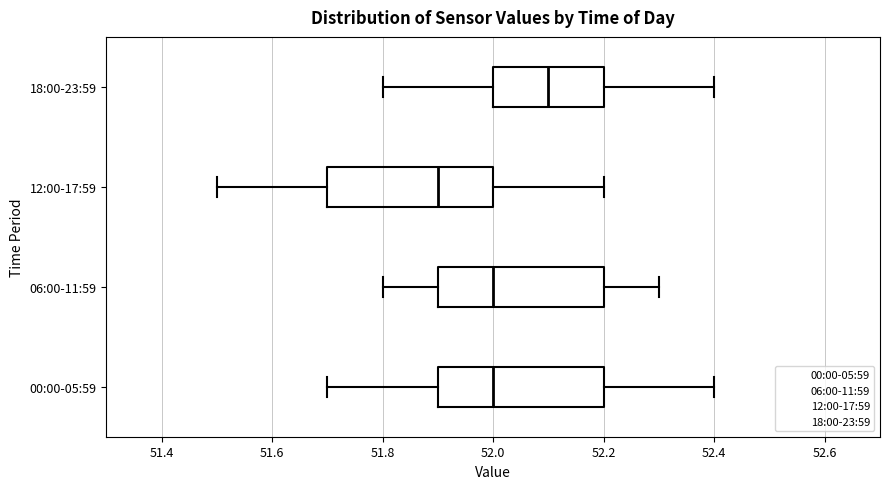

Reading bottom to top, transcribe this box plot: for each box, give where its median line is, the range the box spans, and where its two whiskers end, as read against the x-axis. The values are not printed on the chart, so give them approximately, as read against the axis.

00:00-05:59: median 52.0, box 51.9 to 52.2, whiskers 51.7 to 52.4
06:00-11:59: median 52.0, box 51.9 to 52.2, whiskers 51.8 to 52.3
12:00-17:59: median 51.9, box 51.7 to 52.0, whiskers 51.5 to 52.2
18:00-23:59: median 52.1, box 52.0 to 52.2, whiskers 51.8 to 52.4